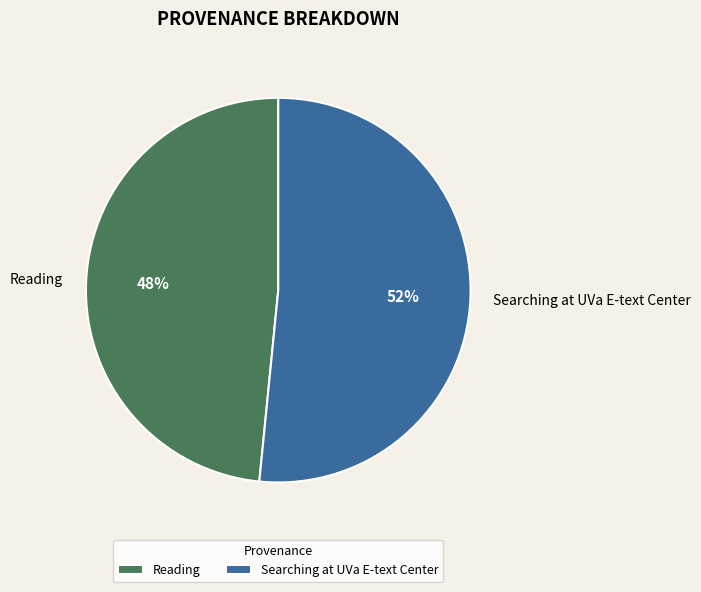

What is the majority slice?

Searching at UVa E-text Center